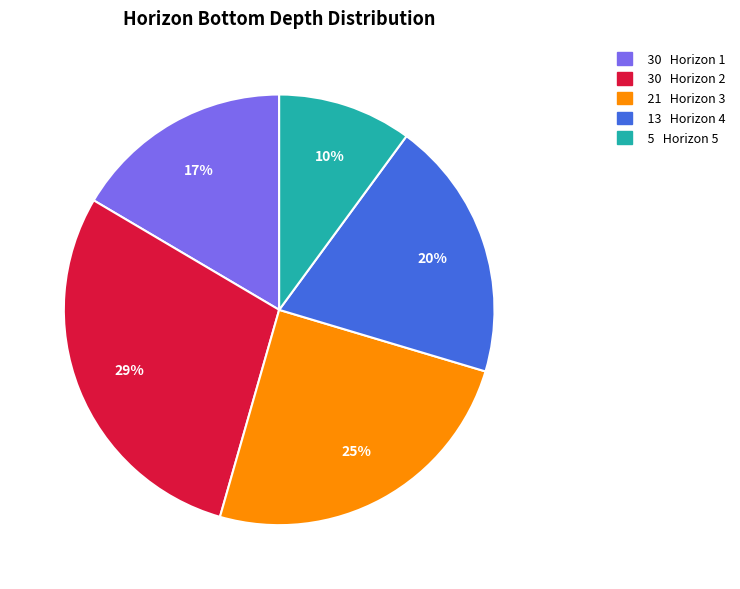

Does any single category account for the majority?

No